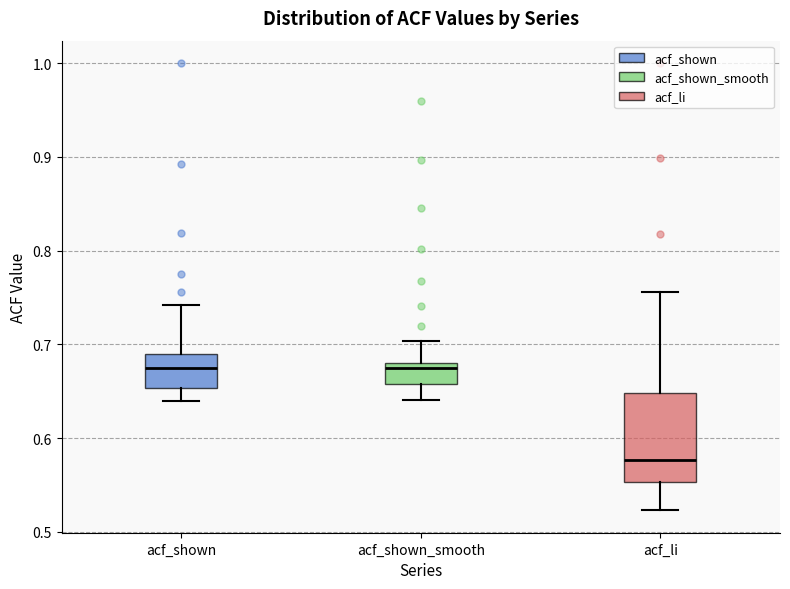

Reading left to right, transcribe this box plot: for each box, give where its median line is, the range the box spans, and where its two whiskers end, as read against the y-axis. The values are not printed on the chart, so give them approximately, as read against the axis.

acf_shown: median 0.68, box 0.65 to 0.69, whiskers 0.64 to 0.74
acf_shown_smooth: median 0.68 (just below the box's upper edge), box 0.66 to 0.68, whiskers 0.64 to 0.70
acf_li: median 0.58, box 0.55 to 0.65, whiskers 0.52 to 0.76